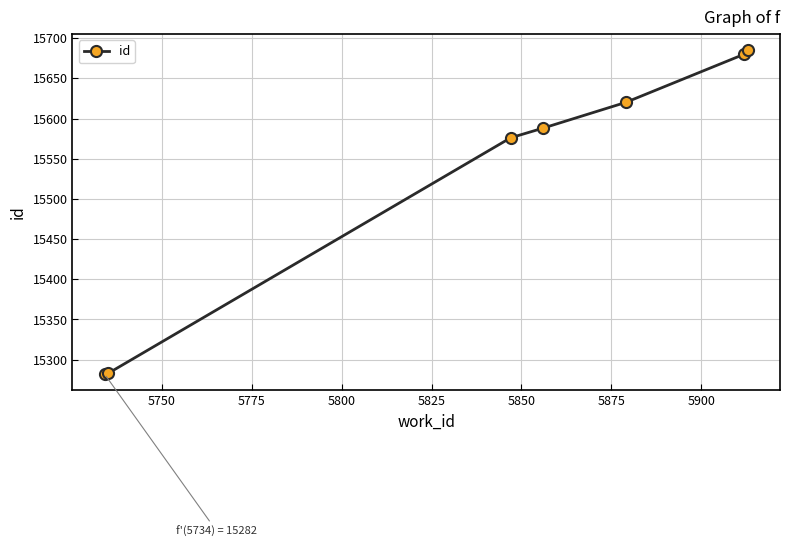

What is the minimum value shown in the chart?

15282